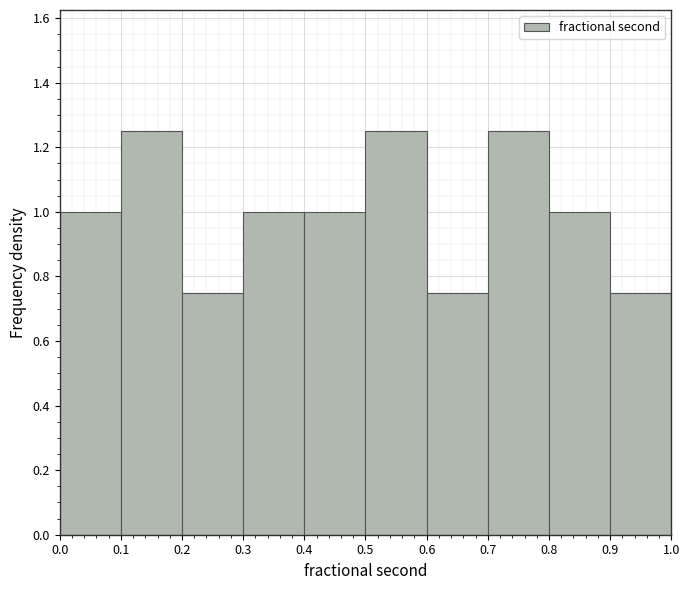

Reading left to right, list every bar in this chart as the range it spans on the x-axis followed by its height. The values are not printed on the chart, so give them approximately, as read against the axis.

0.0 to 0.1: 1.00
0.1 to 0.2: 1.26
0.2 to 0.3: 0.76
0.3 to 0.4: 1.00
0.4 to 0.5: 1.00
0.5 to 0.6: 1.26
0.6 to 0.7: 0.76
0.7 to 0.8: 1.26
0.8 to 0.9: 1.00
0.9 to 1.0: 0.76